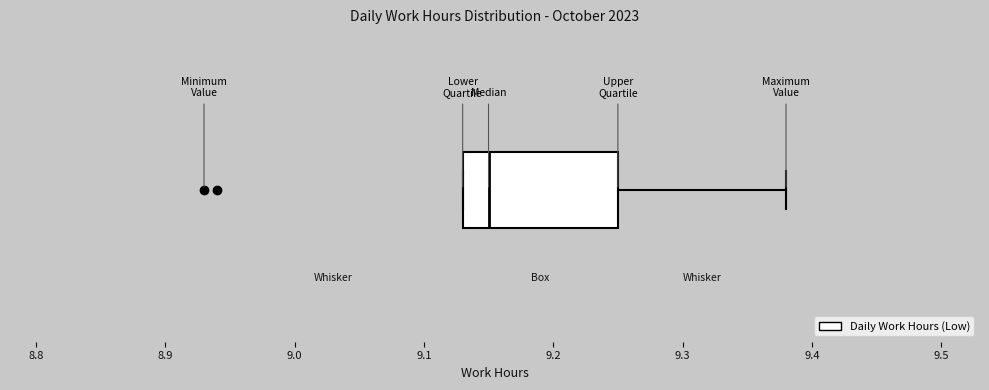

Read this box plot against the x-axis: the position of the median line, the range covered by the box, and the ends of both whiskers. The values are not printed on the chart, so give them approximately, as read against the axis.

median 9.15, box 9.13 to 9.25, whiskers 9.13 to 9.38